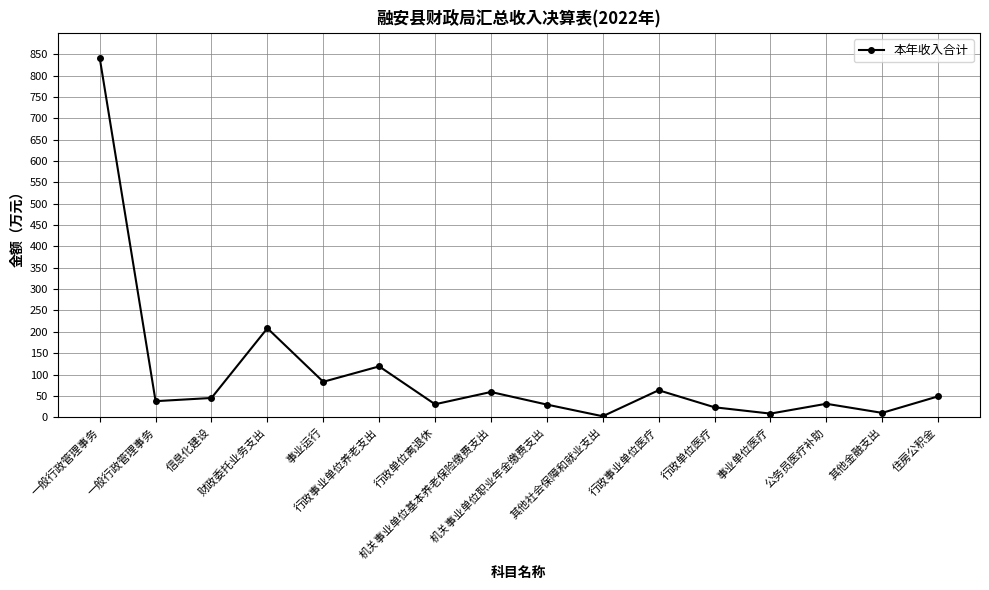

What is the ratio of the value at 行政事业单位养老支出 to the value at 事业运行?

1.4